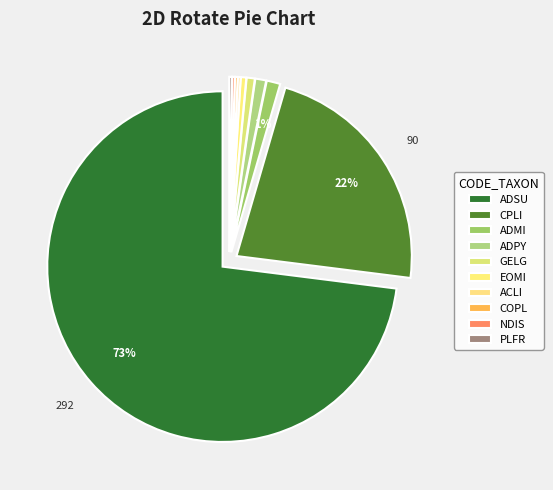

Is it true that PLFR is 8% of the pie?

False